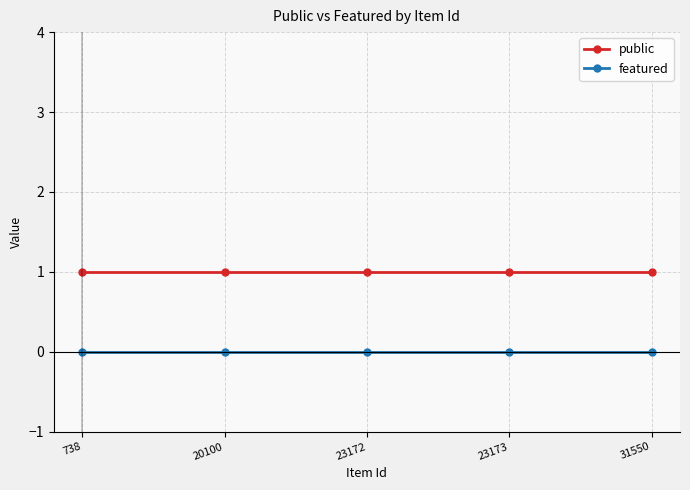

Reading left to right, extract all data points from this chart.

public: 738=1	20100=1	23172=1	23173=1	31550=1
featured: 738=0	20100=0	23172=0	23173=0	31550=0